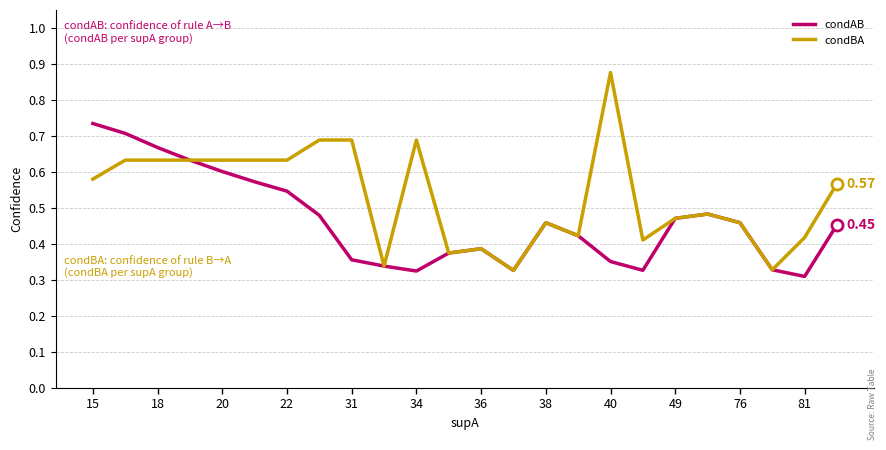

Does the chart have visible grid lines?

Yes